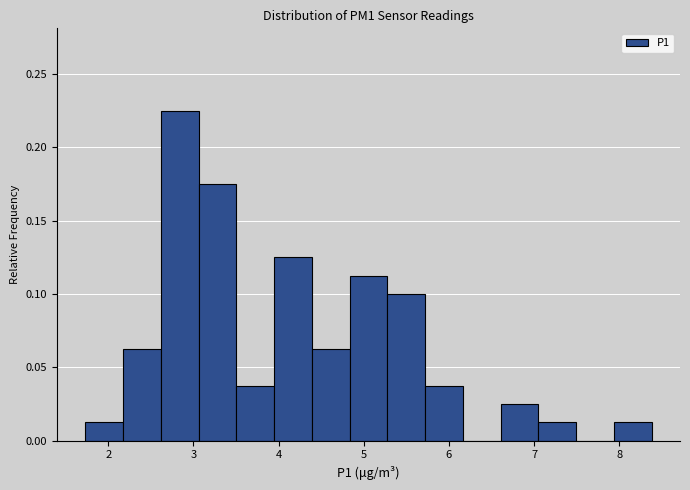

Over which range of the x-axis is the bar tallest?

2.6 to 3.1